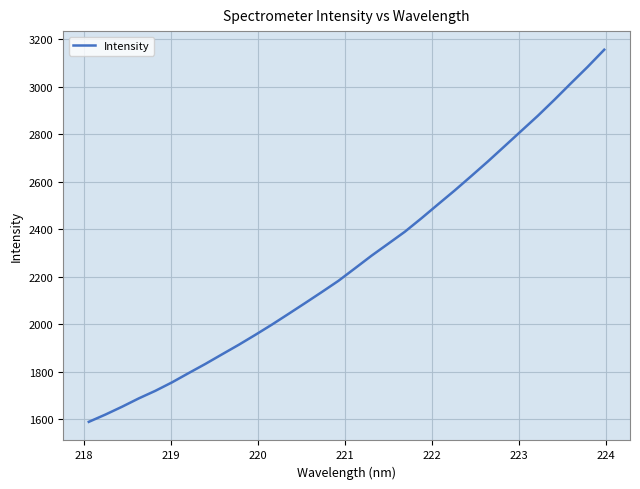

True or false: there are more than 2 points higher than both neighbors.

False